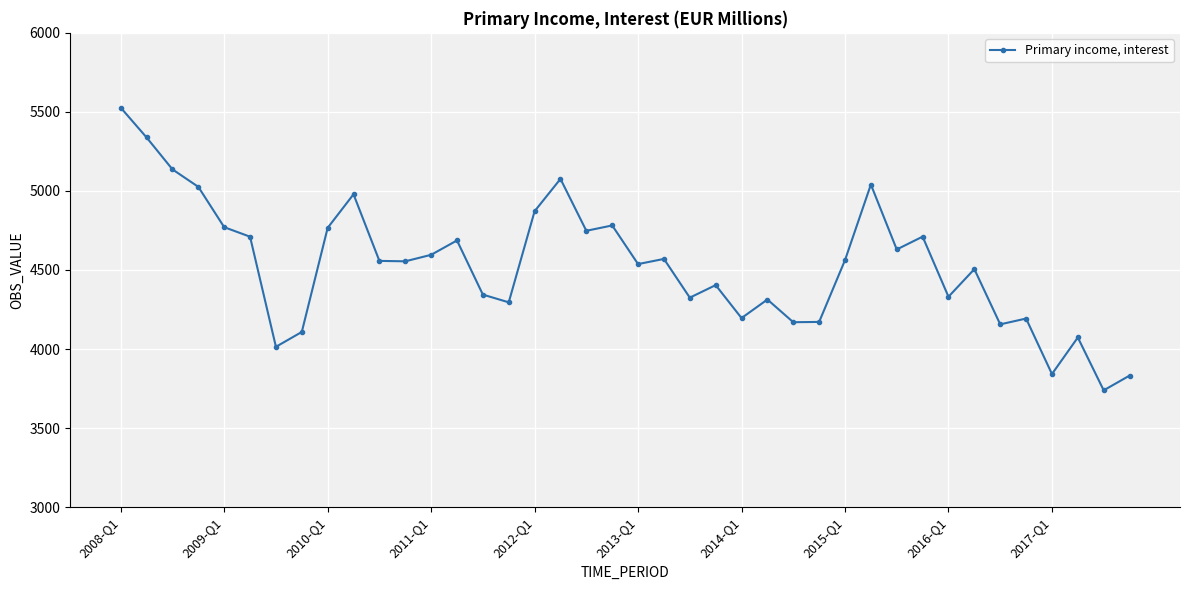

True or false: there are more than 2 points higher than both neighbors.

True